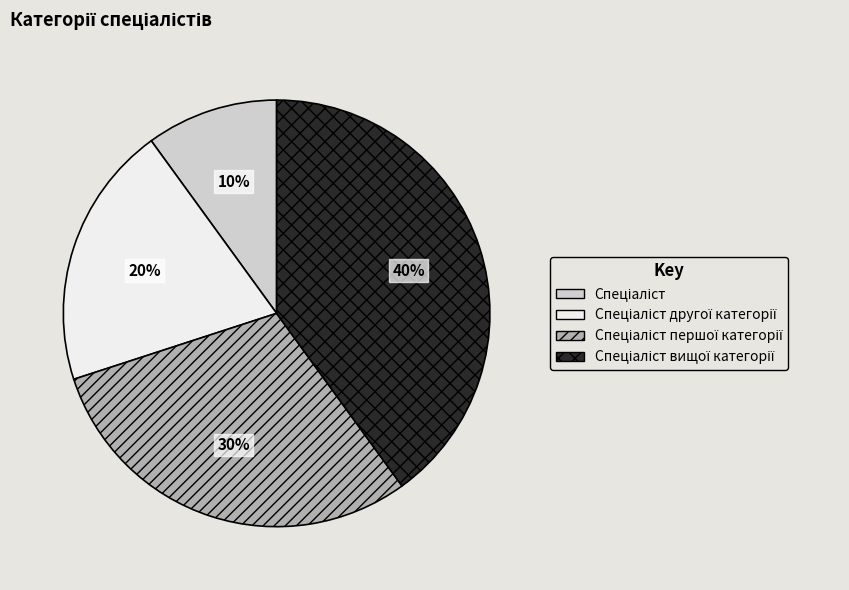

How many slices are in this pie chart?

4